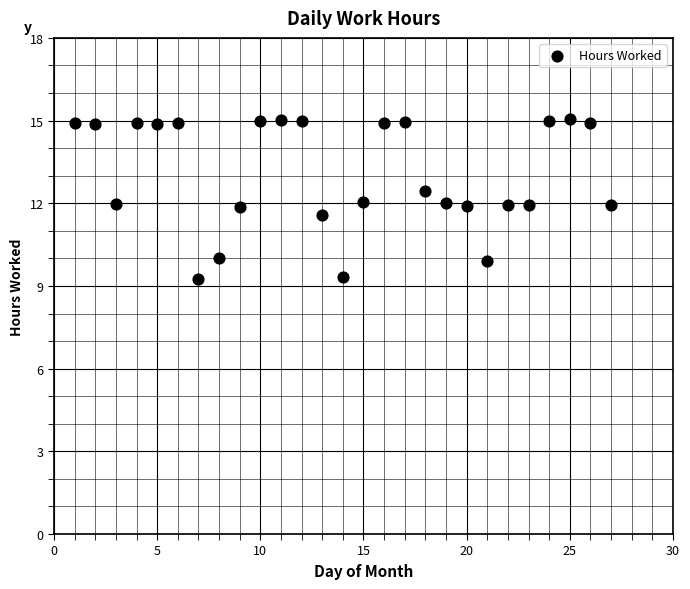

What is the range of X values (max minus min)?

26.0